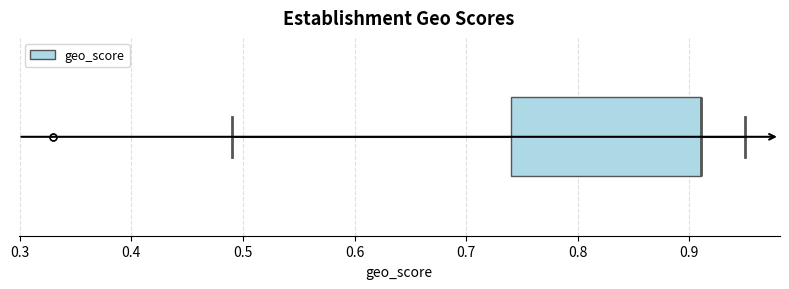

Where is the left edge of the box on the x-axis? The values are not printed on the chart, so give them approximately, as read against the axis.

0.74